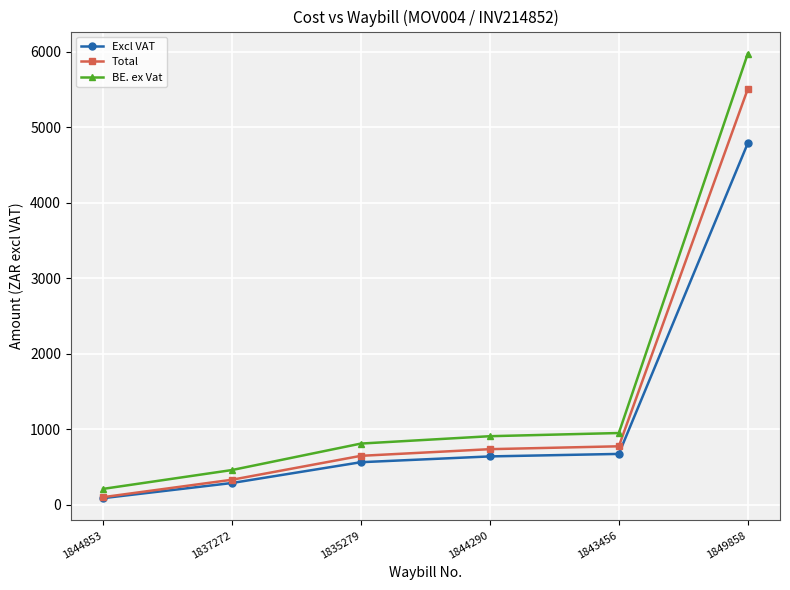

What are all the series names shown in the legend?

Excl VAT, Total, BE. ex Vat